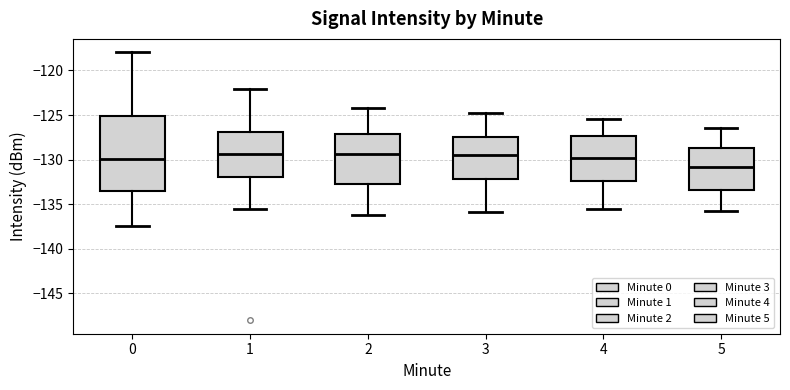

Reading left to right, read every box against the y-axis: the position of its median line, the range the box covers, and the ends of its whiskers. The values are not printed on the chart, so give them approximately, as read against the axis.

0: median -130.0, box -133.5 to -125.0, whiskers -137.5 to -118.0
1: median -129.5, box -132.0 to -127.0, whiskers -135.5 to -122.0
2: median -129.5, box -132.5 to -127.0, whiskers -136.0 to -124.0
3: median -129.5, box -132.0 to -127.5, whiskers -136.0 to -125.0
4: median -130.0, box -132.5 to -127.5, whiskers -135.5 to -125.5
5: median -131.0, box -133.5 to -128.5, whiskers -136.0 to -126.5